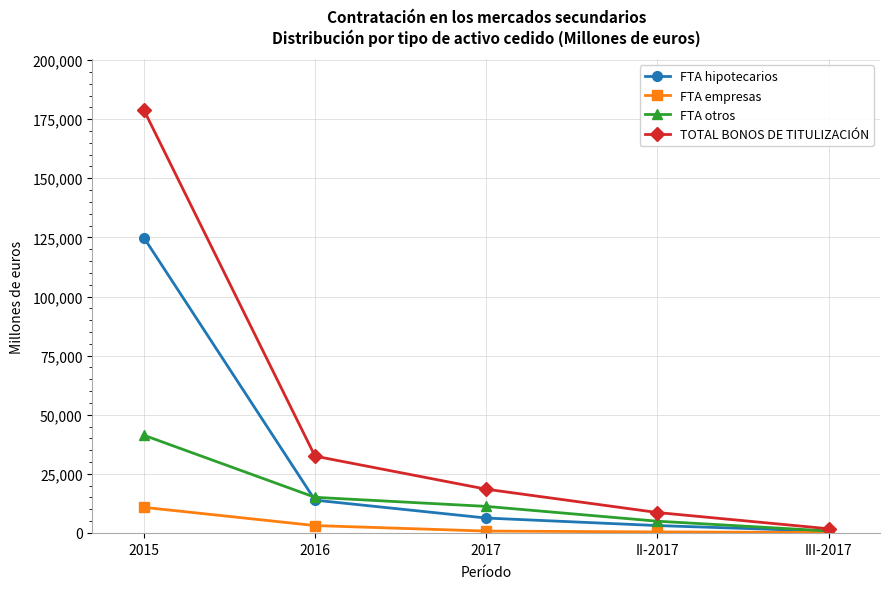

List the series in order of their peak value, highest first.

TOTAL BONOS DE TITULIZACIÓN, FTA hipotecarios, FTA otros, FTA empresas